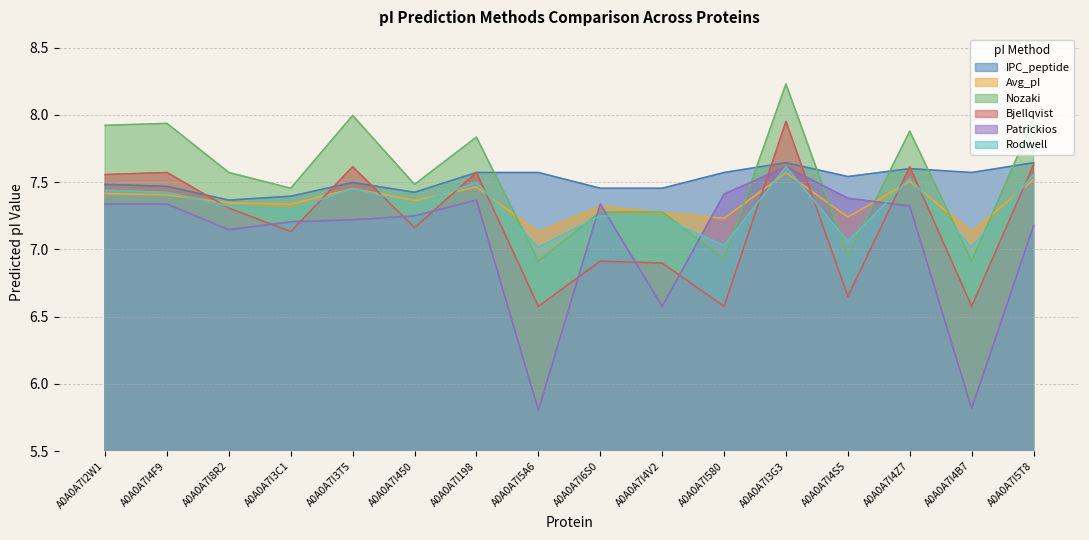

True or false: IPC_peptide and Avg_pI cross at least once.

False